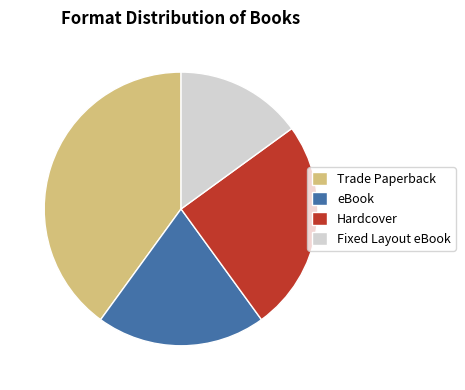

Does Fixed Layout eBook account for over 50% of the chart?

No